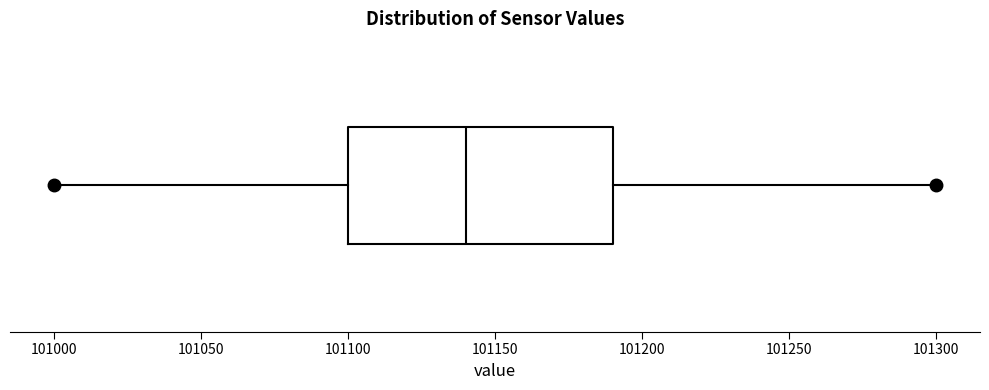

Transcribe this box plot: give where the median line is, the range the box spans, and where the two whiskers end, as read against the x-axis. The values are not printed on the chart, so give them approximately, as read against the axis.

median 101140, box 101100 to 101190, whiskers 101000 to 101300